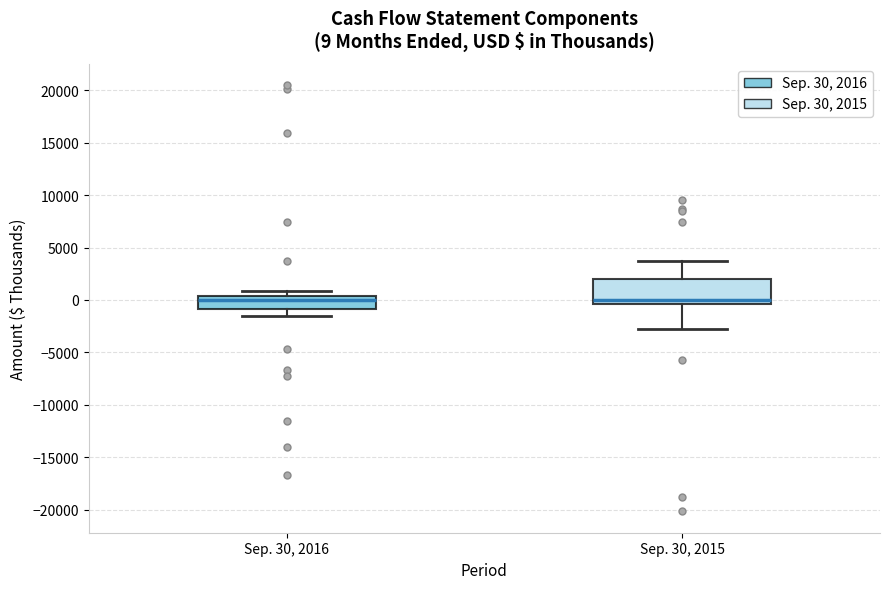

Which box is the tallest, from its lower edge to its upper edge?

Sep. 30, 2015